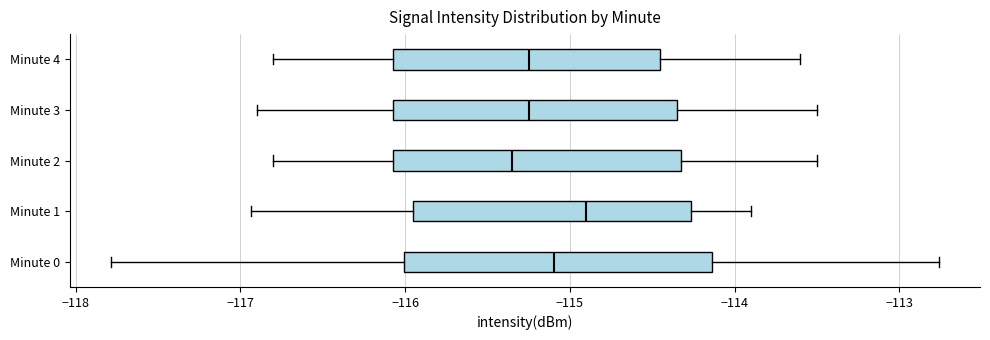

Where is the left edge of the box for Minute 3 on the x-axis? The values are not printed on the chart, so give them approximately, as read against the axis.

-116.1